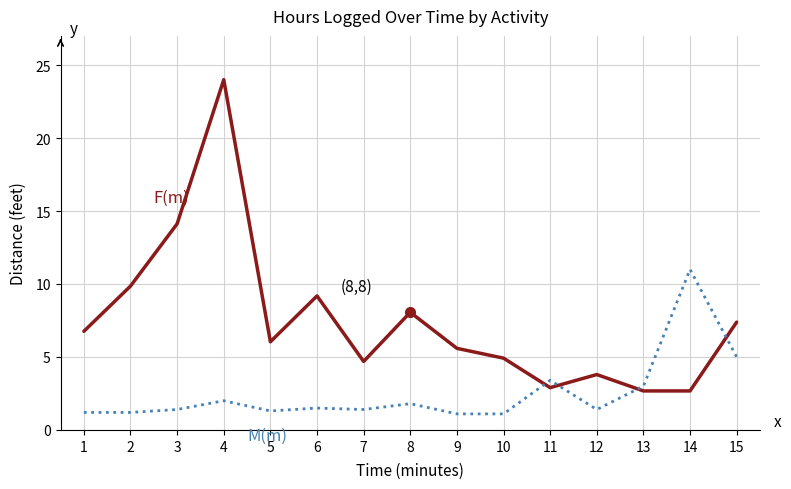

What is the total value across all series at 15?

12.4